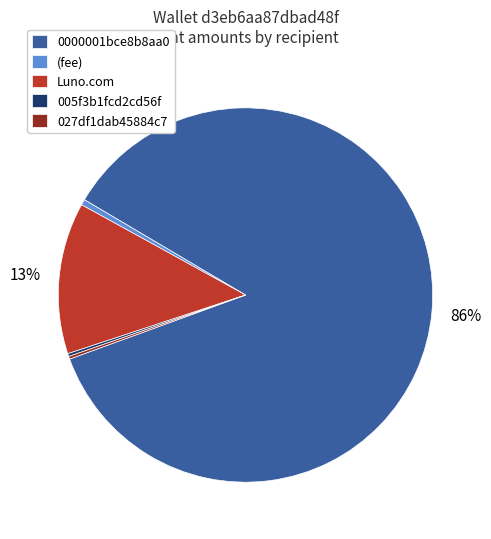

Which slice is the largest?

0000001bce8b8aa0